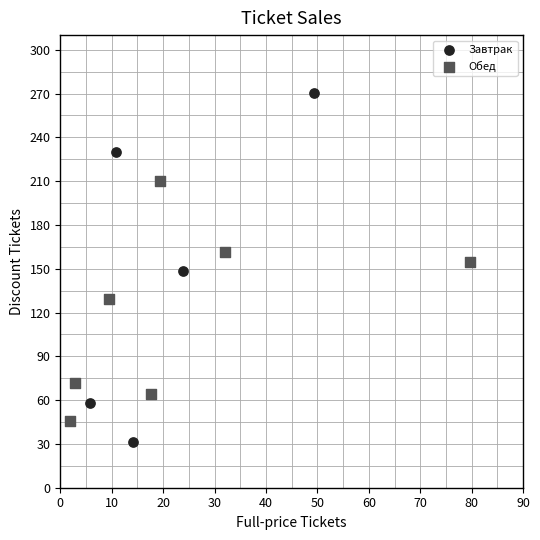

What are all the series names shown in the legend?

Завтрак, Обед